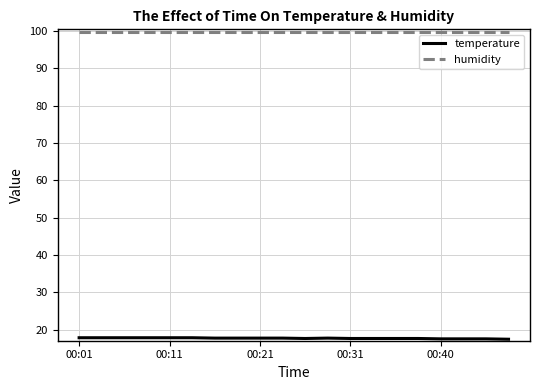

Is this an area chart (filled region under the line)?

No